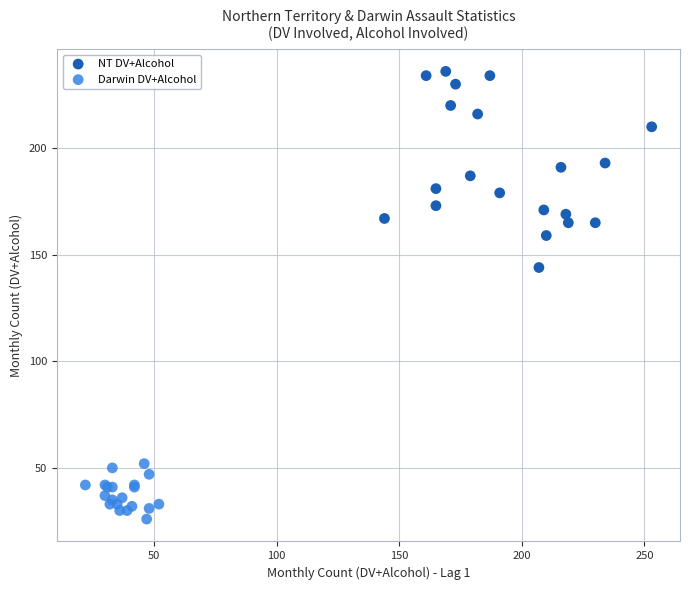

Which series reaches the minimum Y coordinate?

Darwin DV+Alcohol